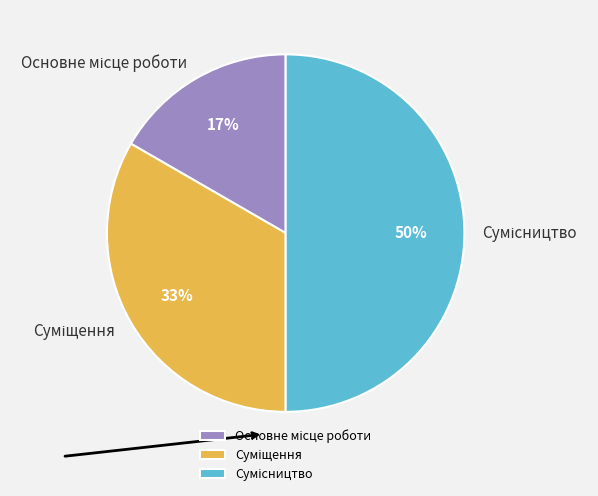

To the nearest percent, what is the difference between the largest and smallest slice percentages?

33%